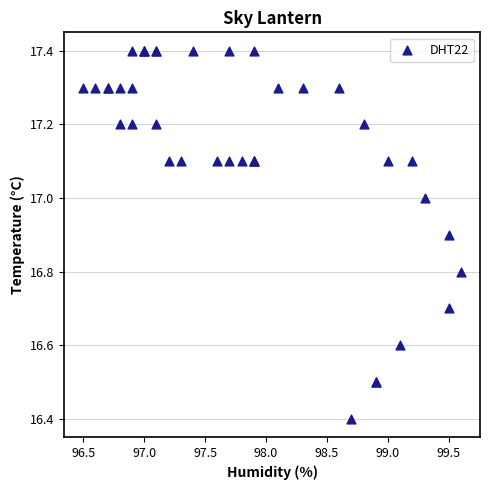

What Y value in the scatter plot is closest to 16?

16.4